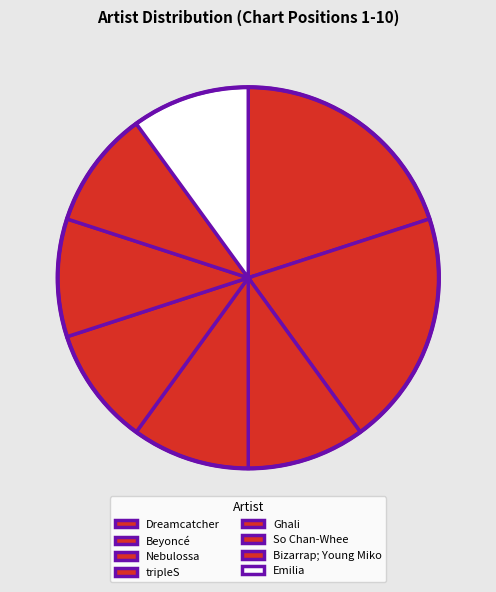

Count the number of slices in the pie.

8